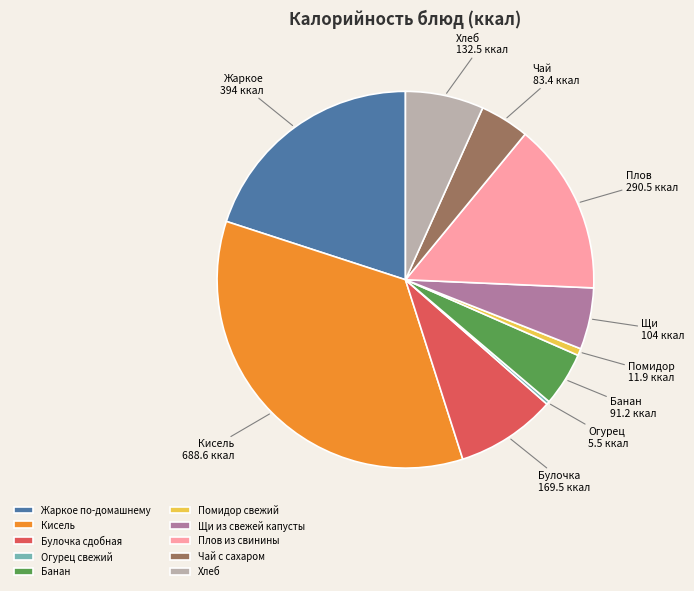

True or false: Хлеб accounts for 7% of the total.

True